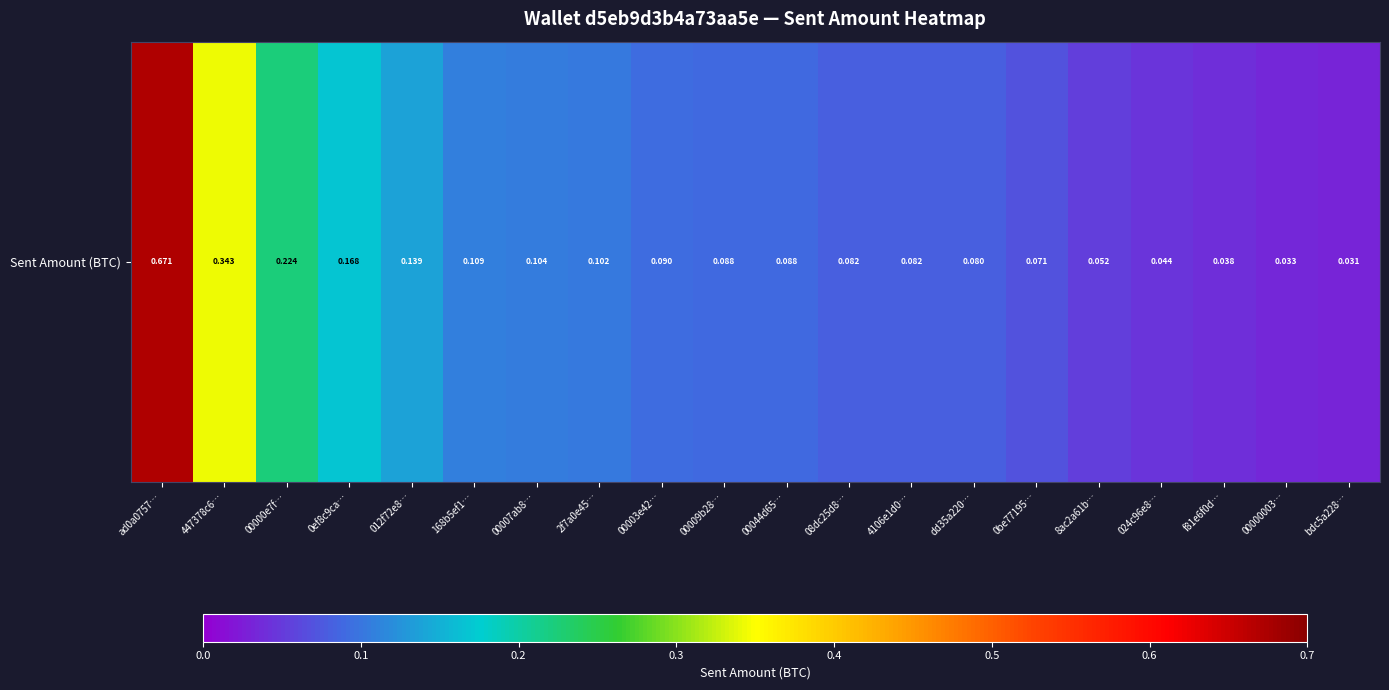

True or false: the data shows 0.0 at f81e6f0d….

True